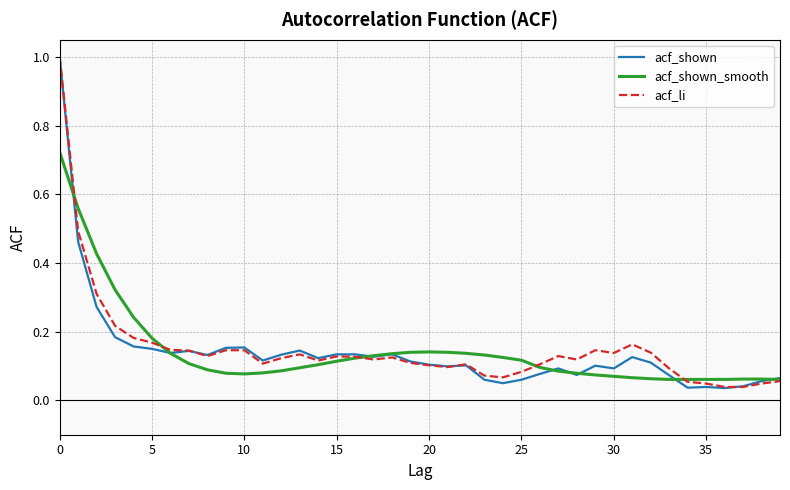

Which series has the largest range (max minus min)?

acf_shown